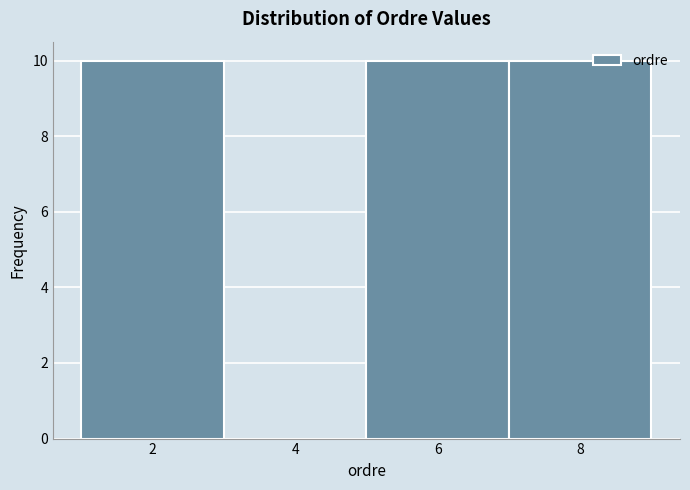

Reading left to right, list every bar in this chart as the range it spans on the x-axis followed by its height. The values are not printed on the chart, so give them approximately, as read against the axis.

1 to 3: 10
3 to 5: 0
5 to 7: 10
7 to 9: 10